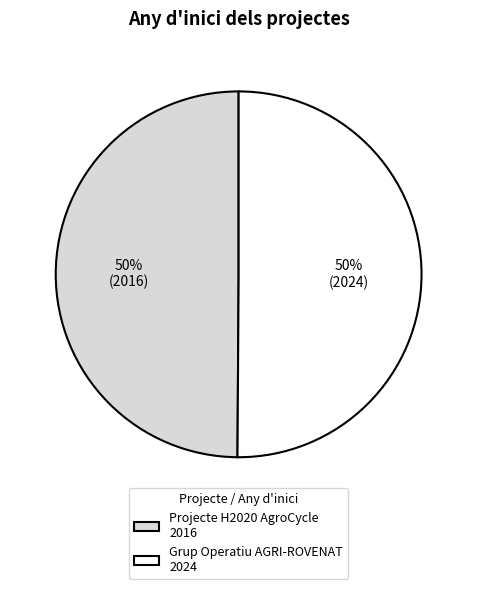

To the nearest percent, what percentage of the pie is Projecte H2020 AgroCycle 2016?

50%